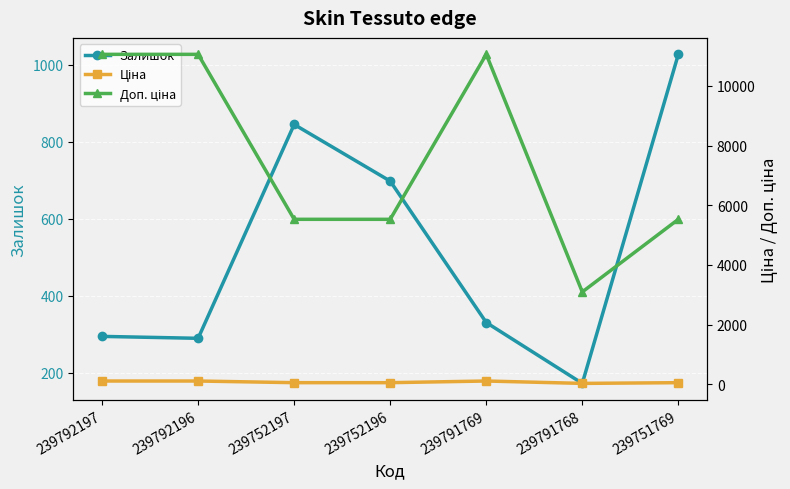

Reading left to right, transcribe all the data shown in this chart.

Залишок: 239792197=295.0	239792196=290.0	239752197=845.0	239752196=698.0	239791769=331.0	239791768=173.0	239751769=1027.0
Ціна: 239792197=110.5	239792196=110.5	239752197=55.3	239752196=55.3	239791769=110.5	239791768=30.9	239751769=55.3
Доп. ціна: 239792197=11055.0	239792196=11055.0	239752197=5528.0	239752196=5528.0	239791769=11055.0	239791768=3095.0	239751769=5528.0